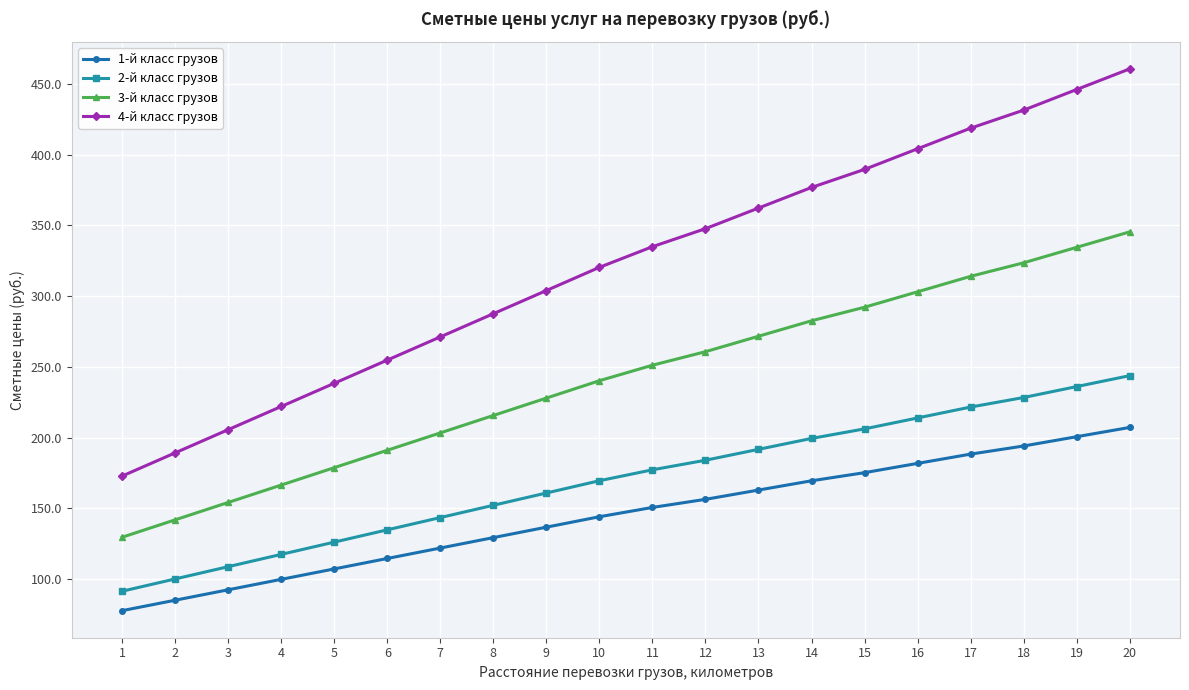

Rank the categories by 4-й класс грузов value from highest to lowest.

20, 19, 18, 17, 16, 15, 14, 13, 12, 11, 10, 9, 8, 7, 6, 5, 4, 3, 2, 1